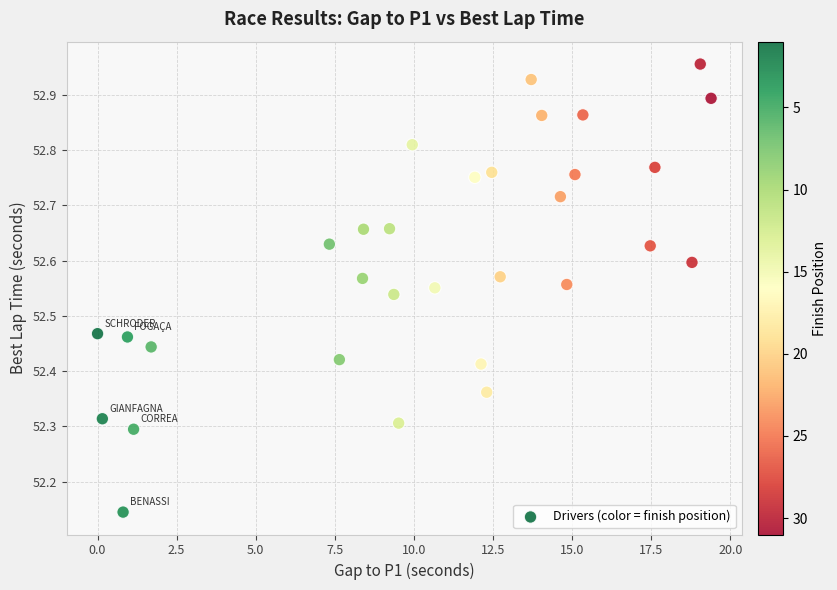

What is the range of Y values (max minus min)?

0.8